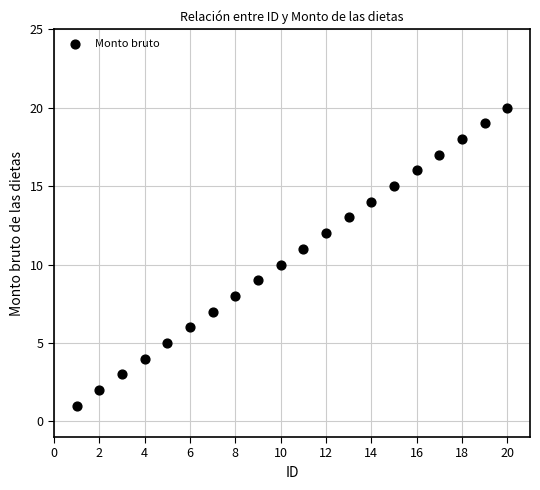

What is the range of Y values (max minus min)?

19